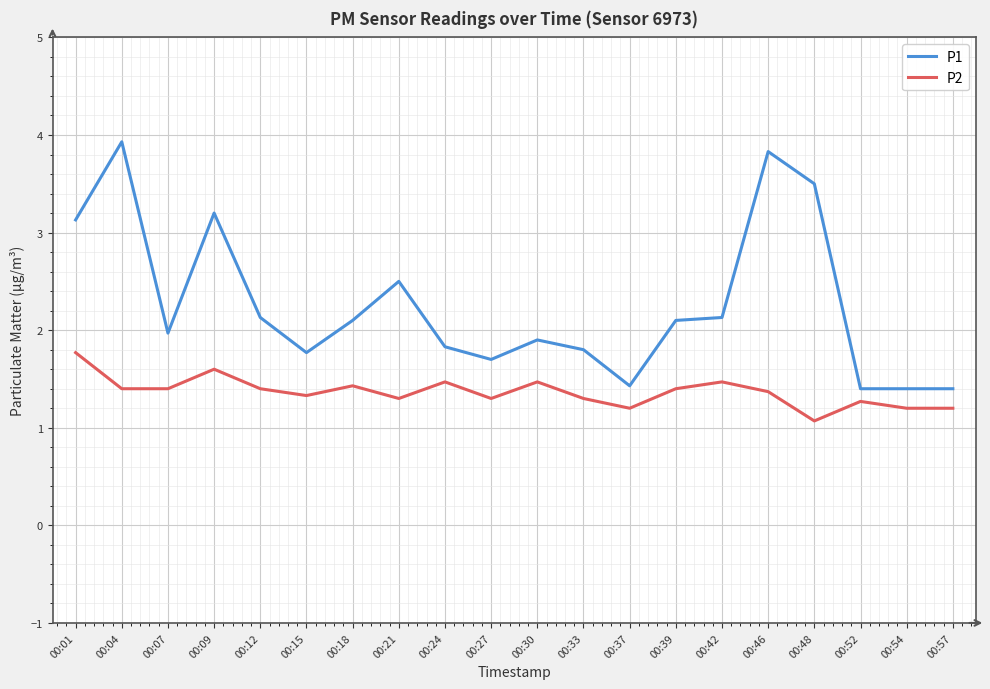

What is the difference between the highest and lowest values at 00:18?

0.7